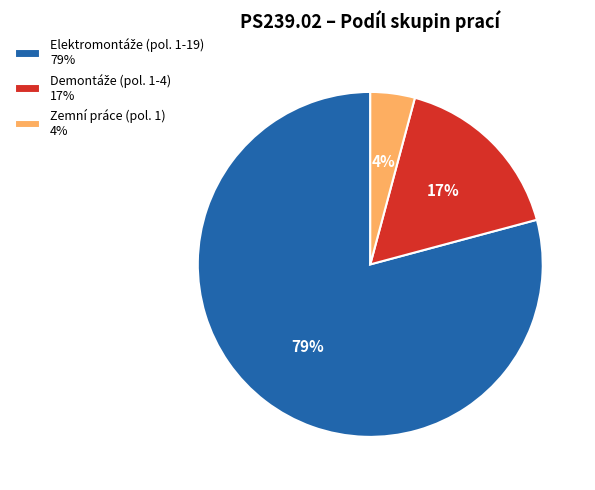

How many segments does this pie chart have?

3